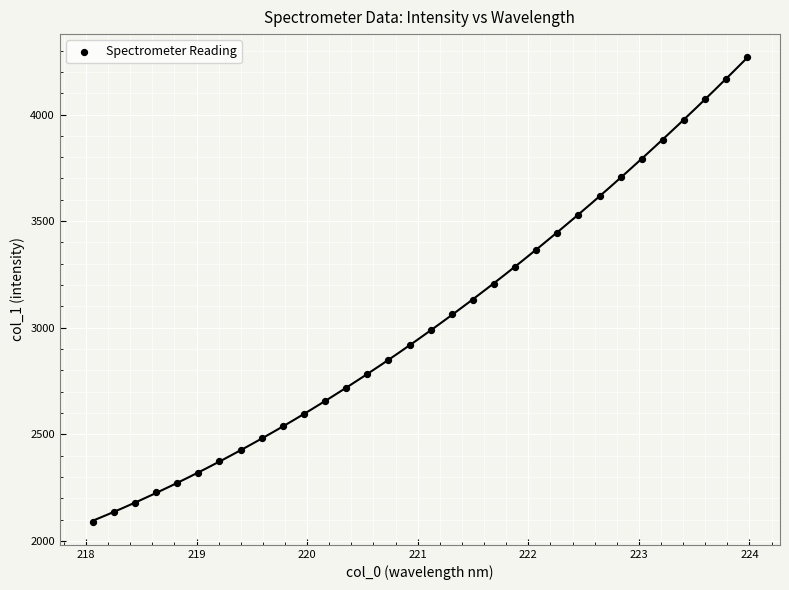

What is the range of X values (max minus min)?

5.9